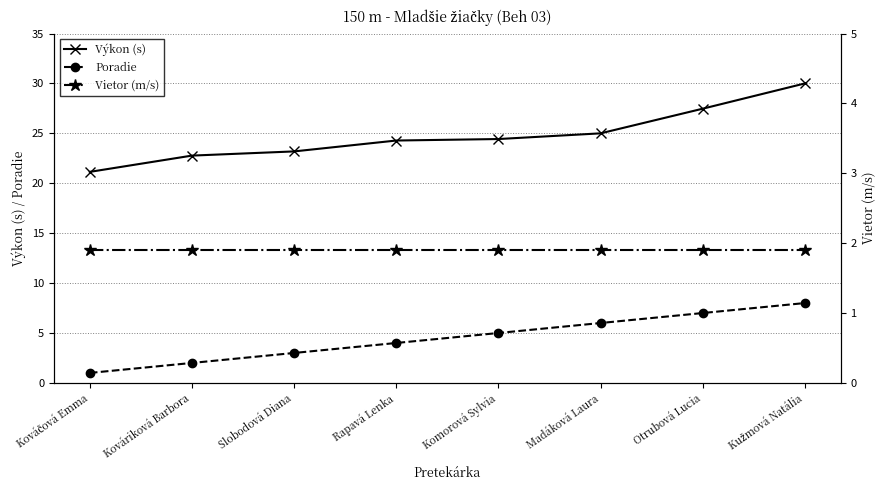

Rank the series at Kováriková Barbora from lowest to highest value.

Vietor (m/s), Poradie, Výkon (s)